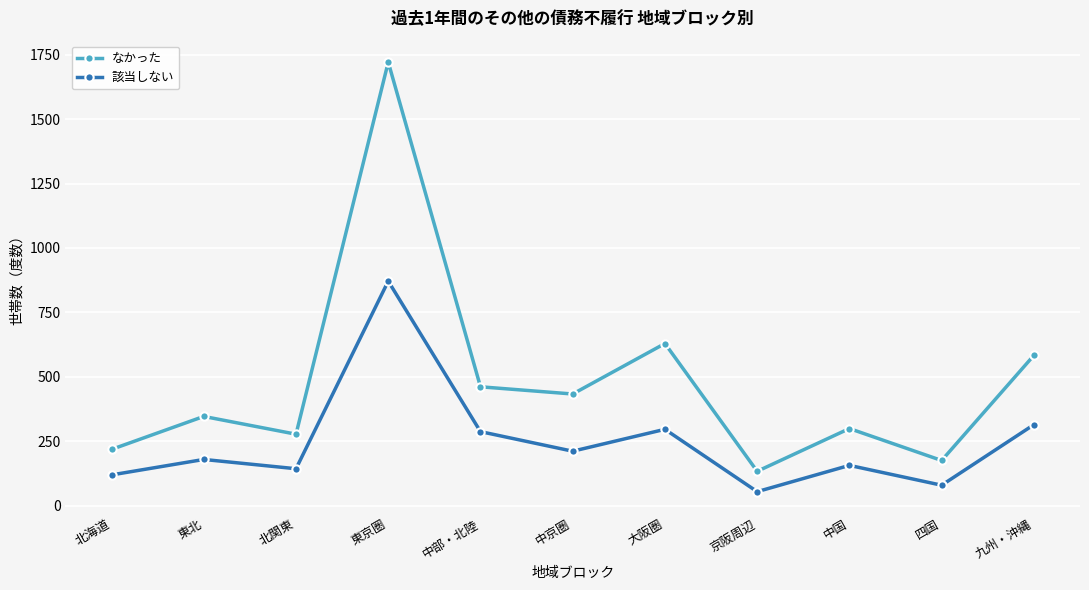

Reading left to right, extract all data points from this chart.

なかった: 北海道=218	東北=346	北関東=277	東京圏=1721	中部・北陸=461	中京圏=433	大阪圏=629	京阪周辺=133	中国=299	四国=175	九州・沖縄=583
該当しない: 北海道=119	東北=179	北関東=143	東京圏=871	中部・北陸=287	中京圏=211	大阪圏=296	京阪周辺=54	中国=156	四国=79	九州・沖縄=314